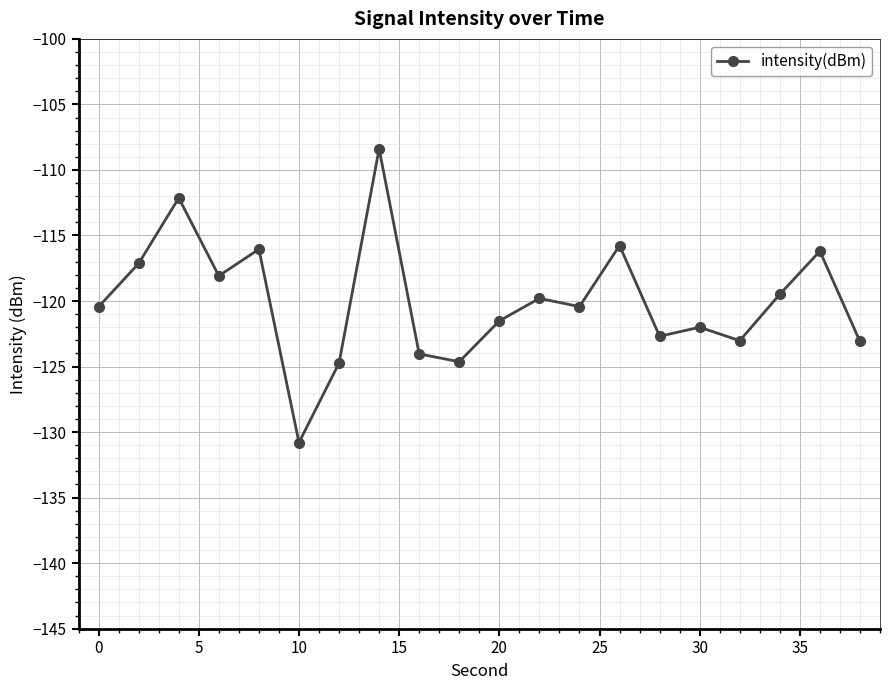

What is the value of the 1st point from the left?

-120.4